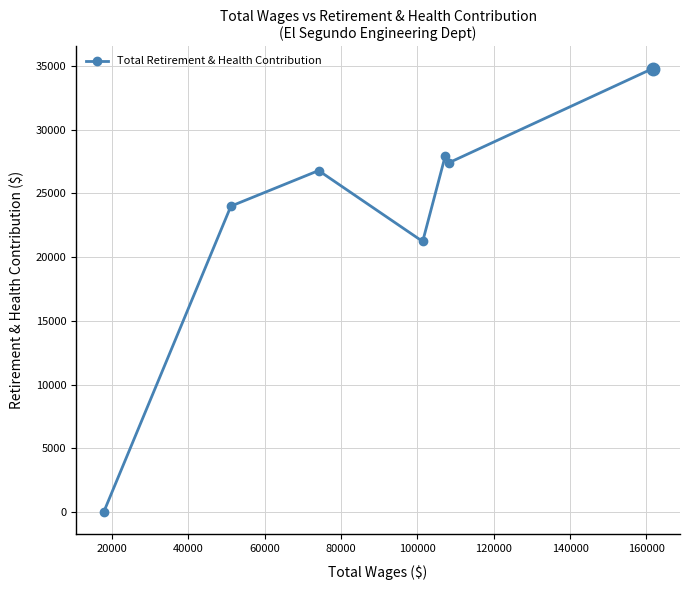

True or false: the data has more than 0 interior local peaks.

True